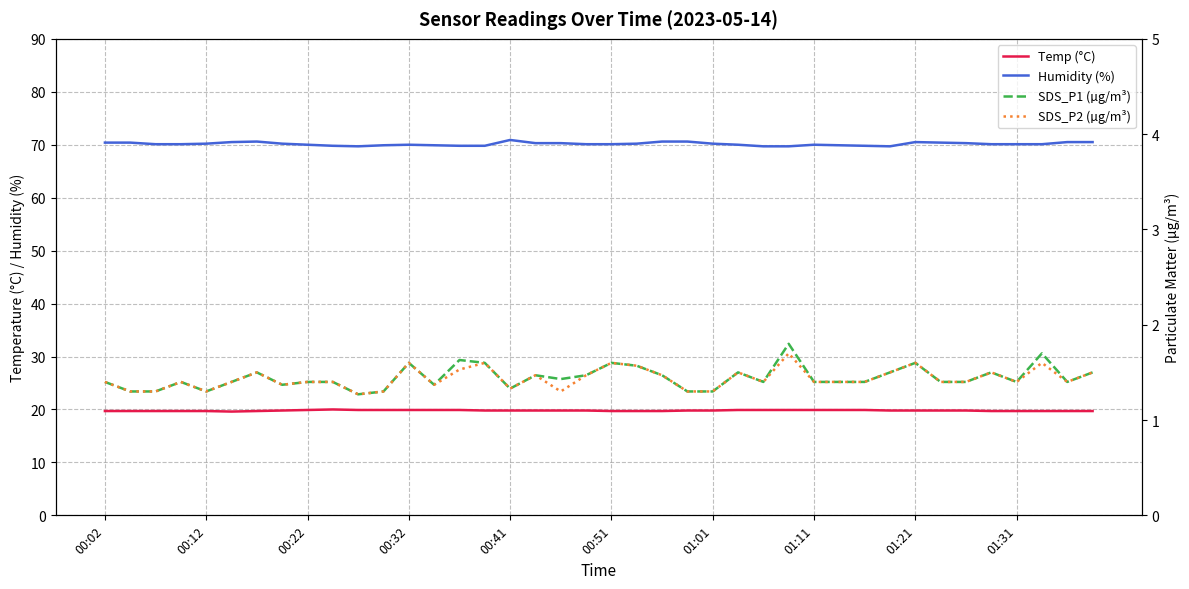

What is the minimum value shown in the chart?

1.3